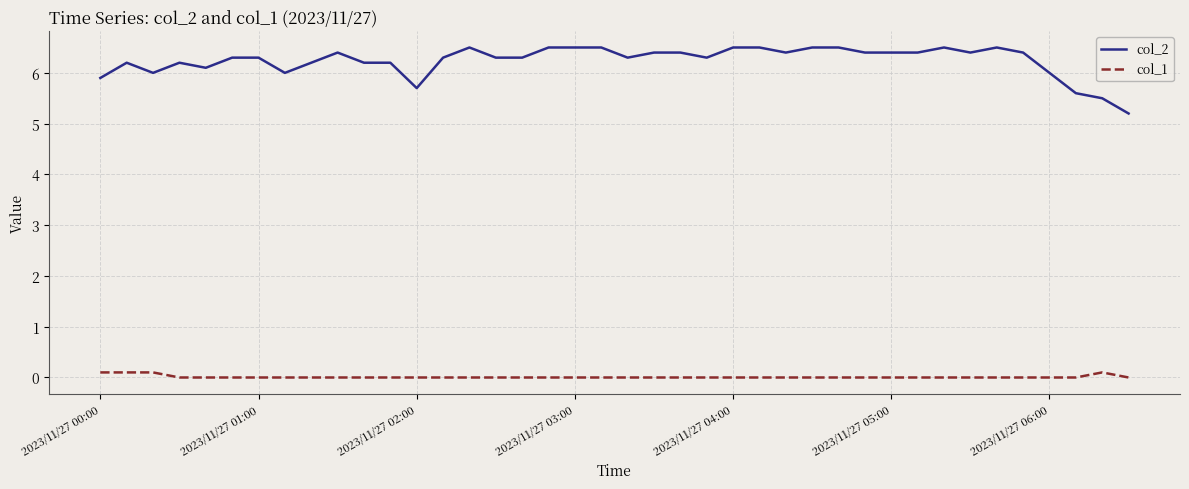

What is the difference between the maximum and minimum values in the col_2 series?

1.3